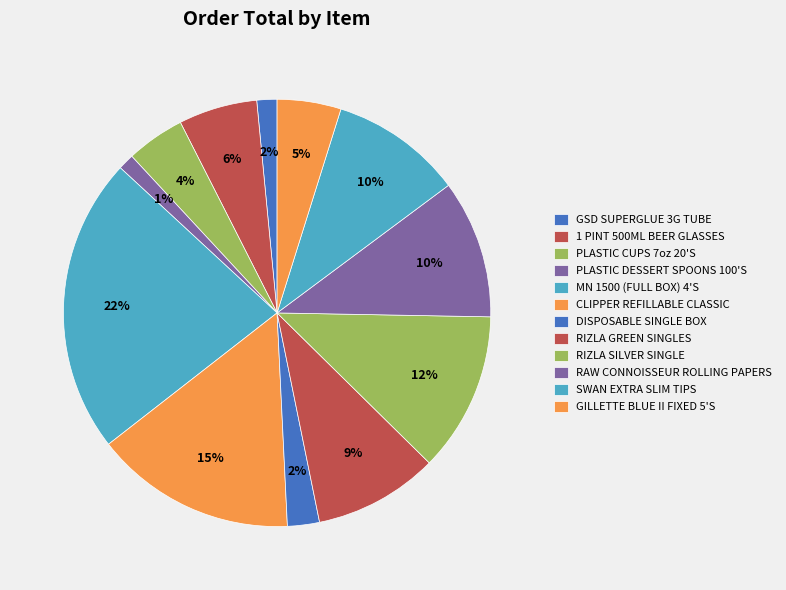

Count the number of slices in the pie.

12